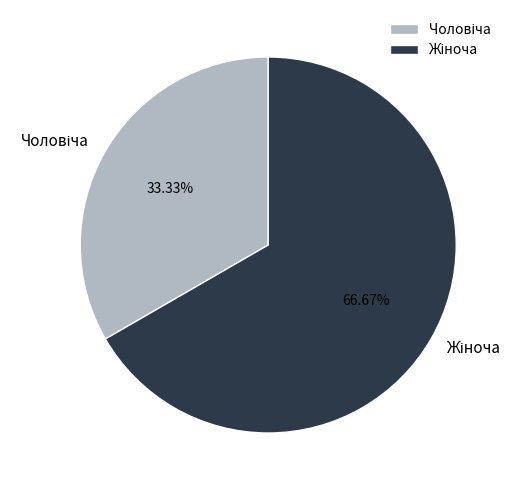

Is there a majority slice in this chart?

Yes